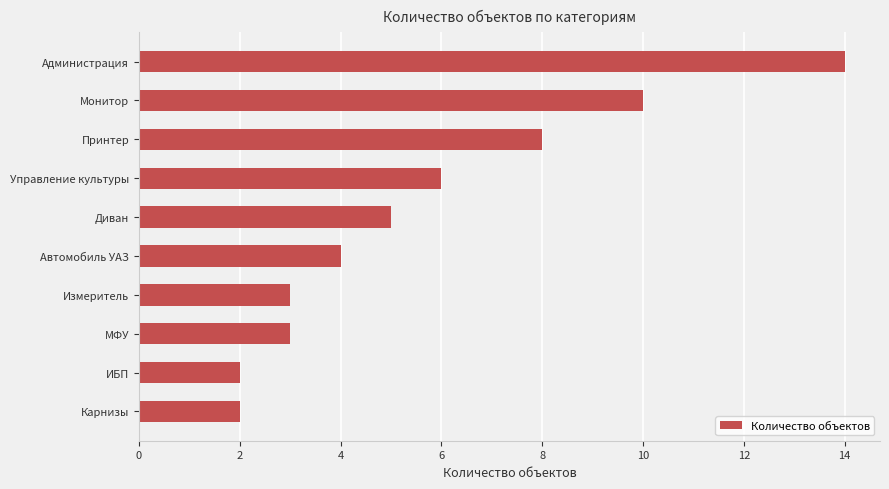

What is the smallest value displayed?

2